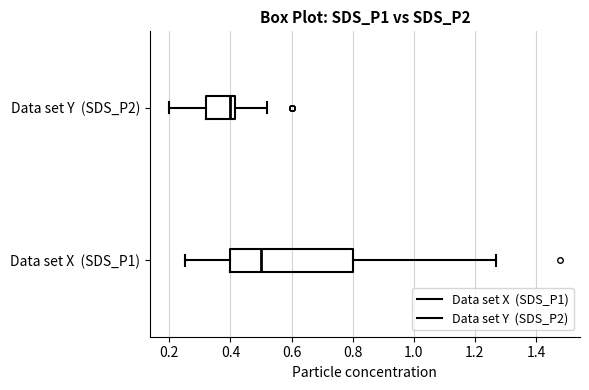

Comparing the boxes themselves (not the whiskers), which one is the widest?

Data set X (SDS_P1)